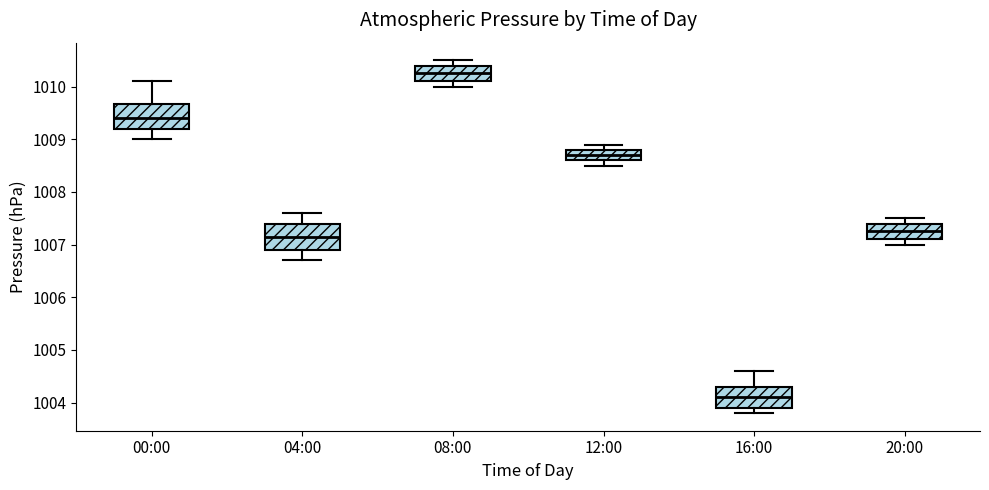

Which box's median line is the lowest?

16:00